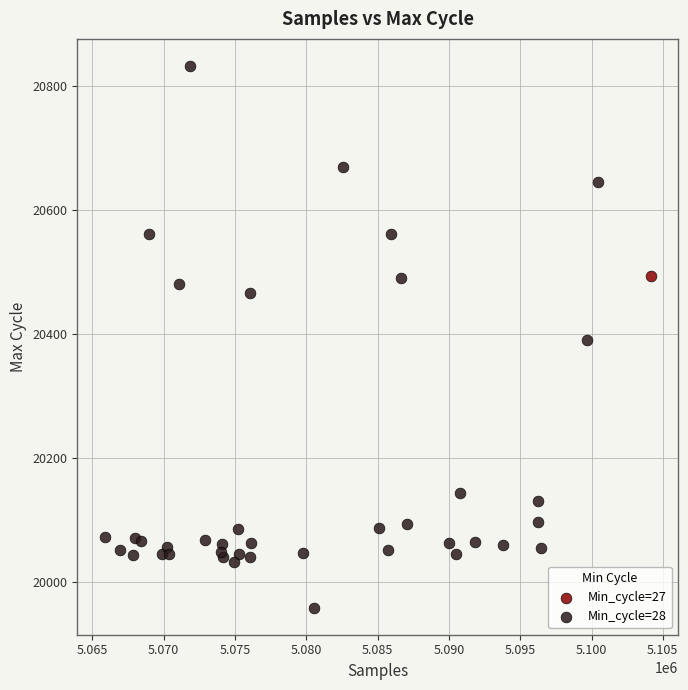

What are all the series names shown in the legend?

Min_cycle=27, Min_cycle=28